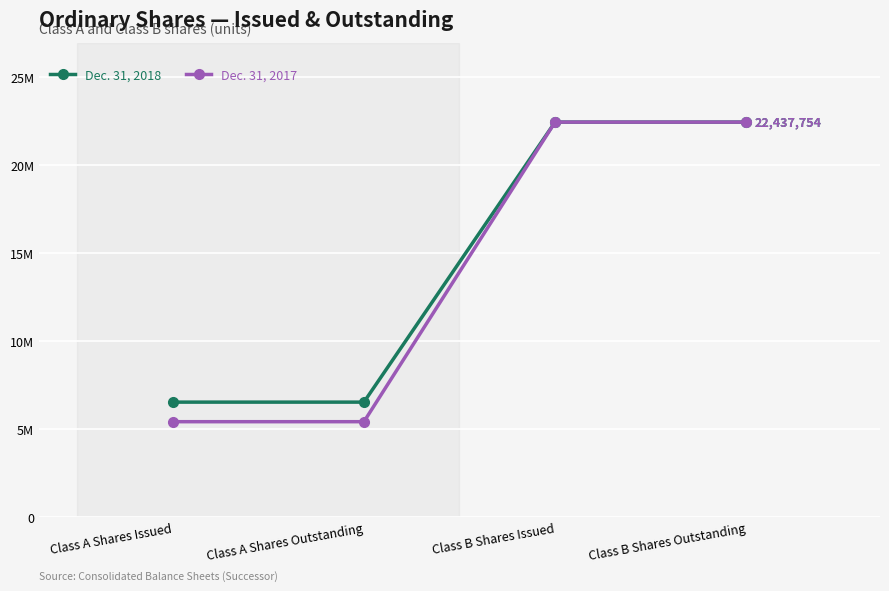

Does the chart have visible grid lines?

Yes